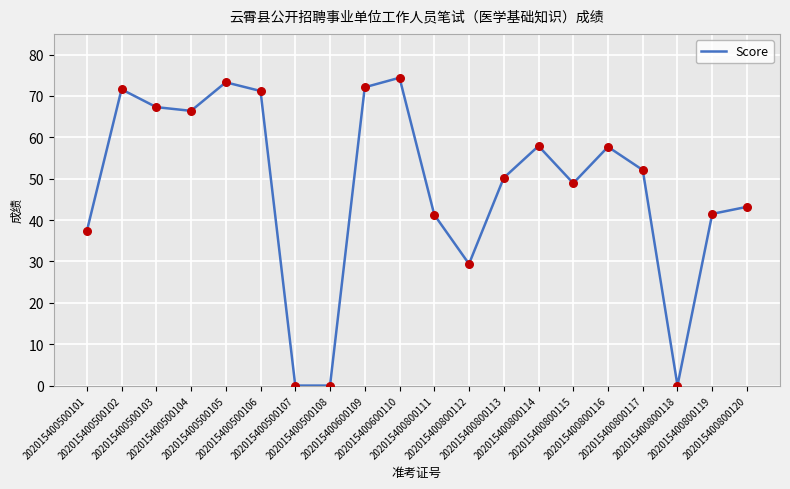

Between 202015400800115 and 202015400600109, which is larger?

202015400600109